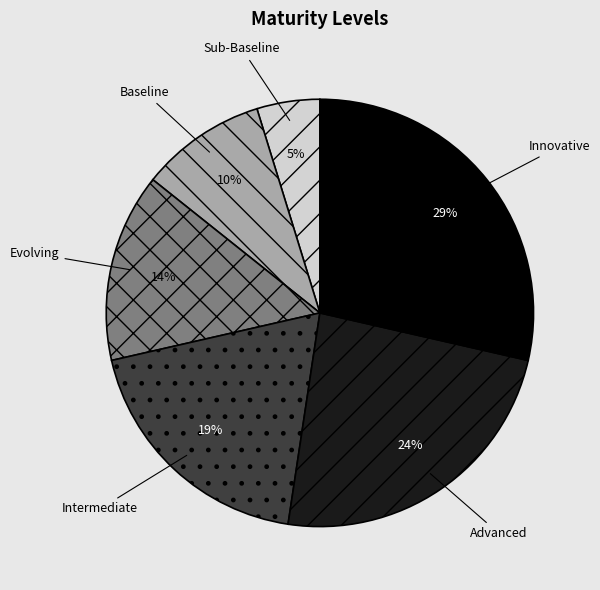

Is there a majority slice in this chart?

No